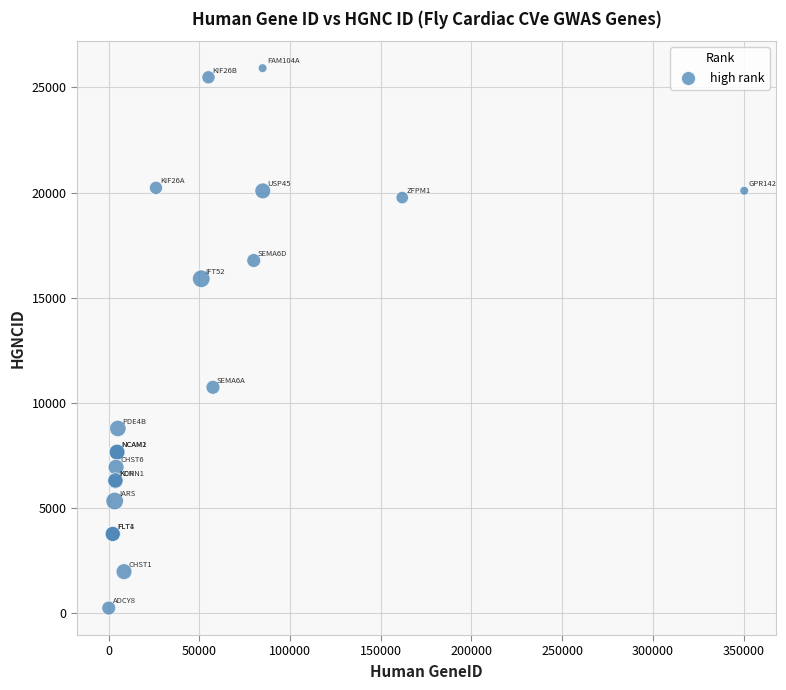

What Y value in the scatter plot is closest to 13078?

10738